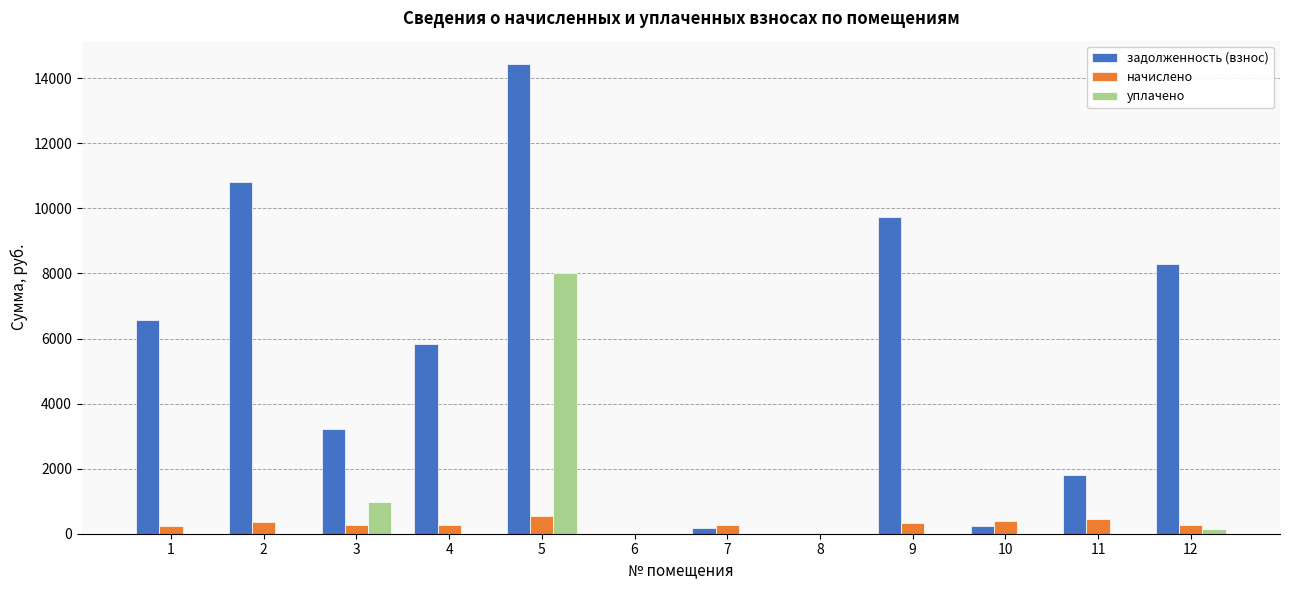

What is the sum of all начислено values?

3359.5